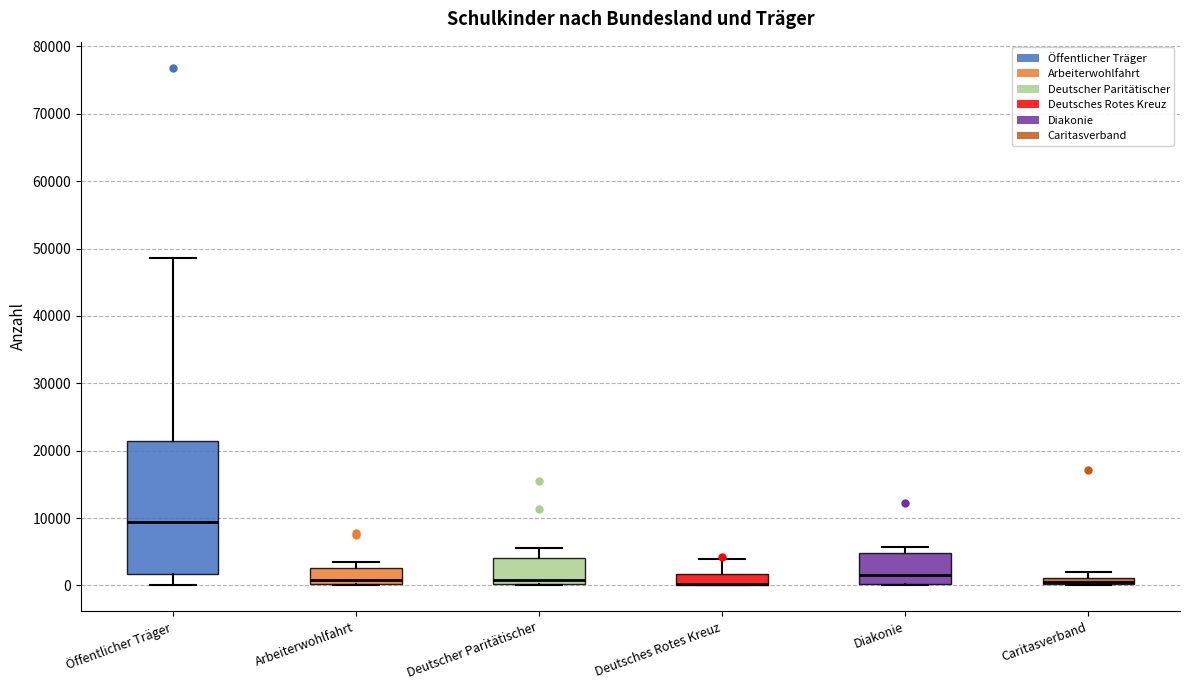

Where does the upper whisker of the box for Deutscher Paritätischer end on the y-axis? The values are not printed on the chart, so give them approximately, as read against the axis.

6000